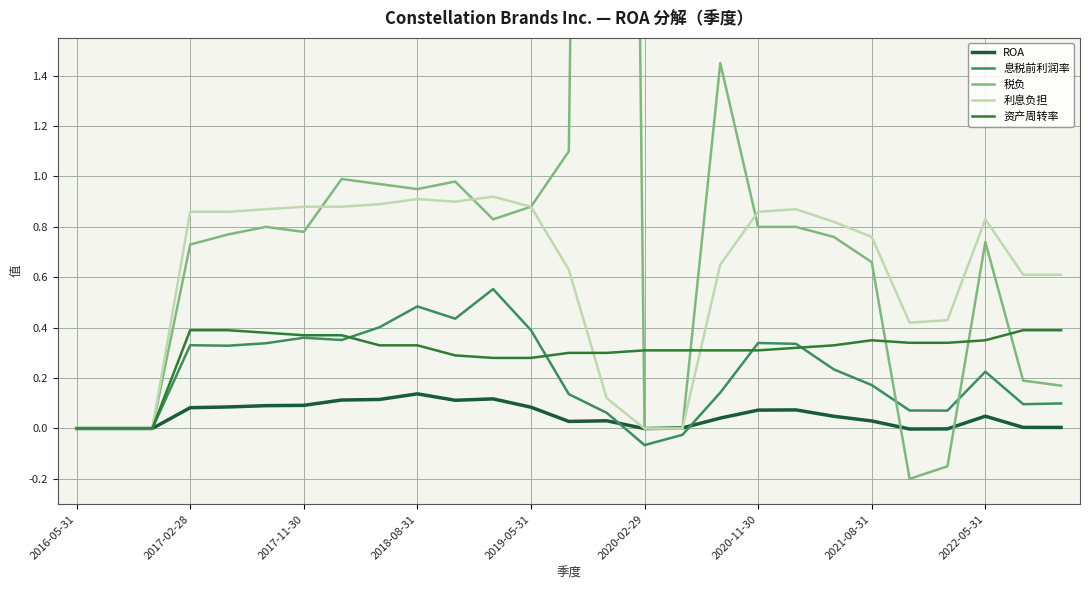

Which series has the largest range (max minus min)?

税负